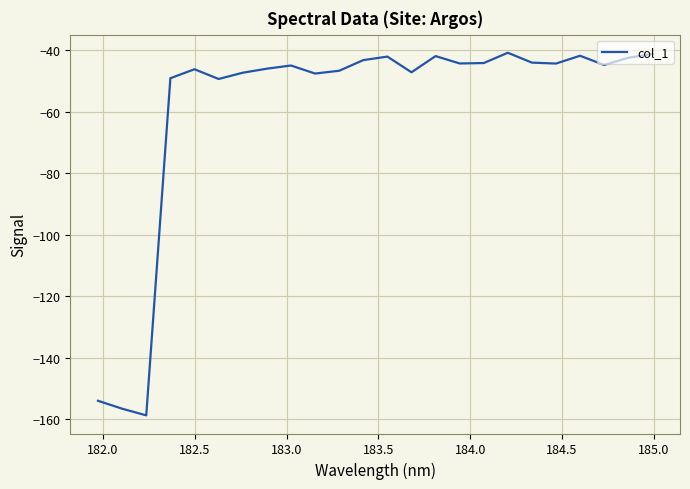

What is the minimum value shown in the chart?

-158.8